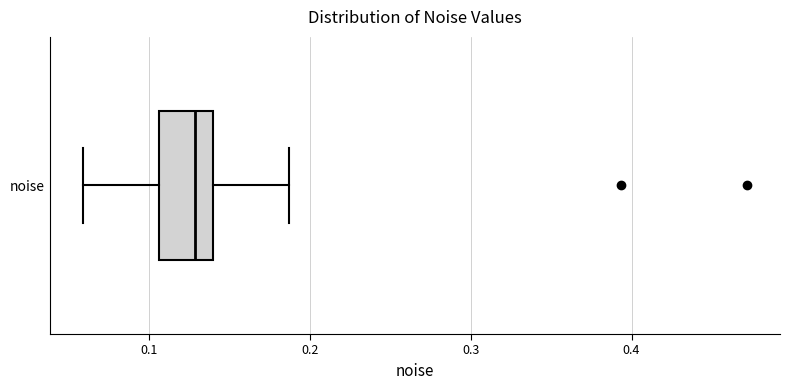

Where does the left whisker of the box for noise end on the x-axis? The values are not printed on the chart, so give them approximately, as read against the axis.

0.06